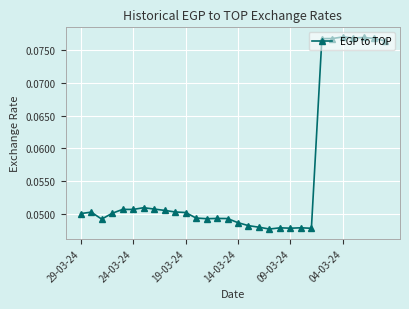

True or false: there are more than 1 points higher than both neighbors.

True